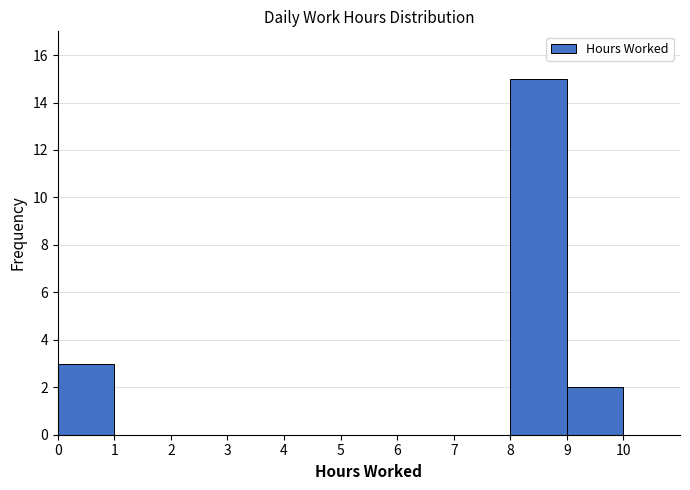

What is the height of the bar covering 0 to 1 on the x-axis? The values are not printed on the chart, so give them approximately, as read against the axis.

3